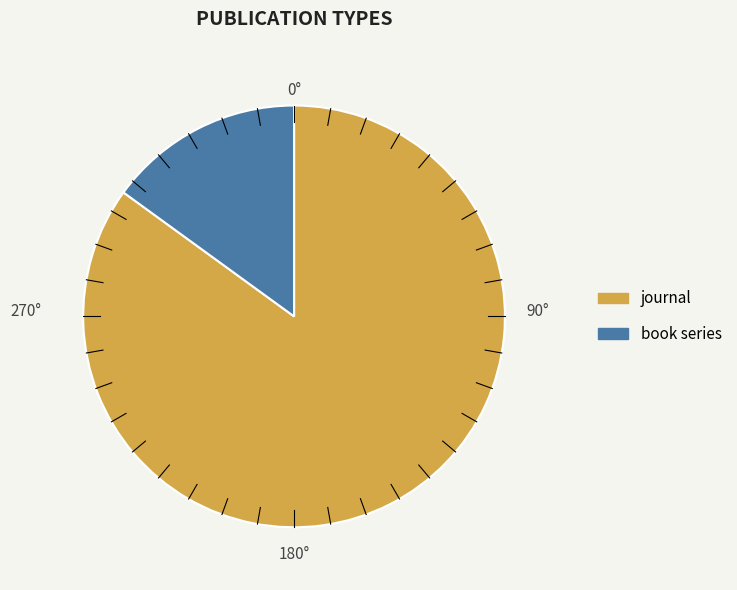

Does any single category account for the majority?

Yes